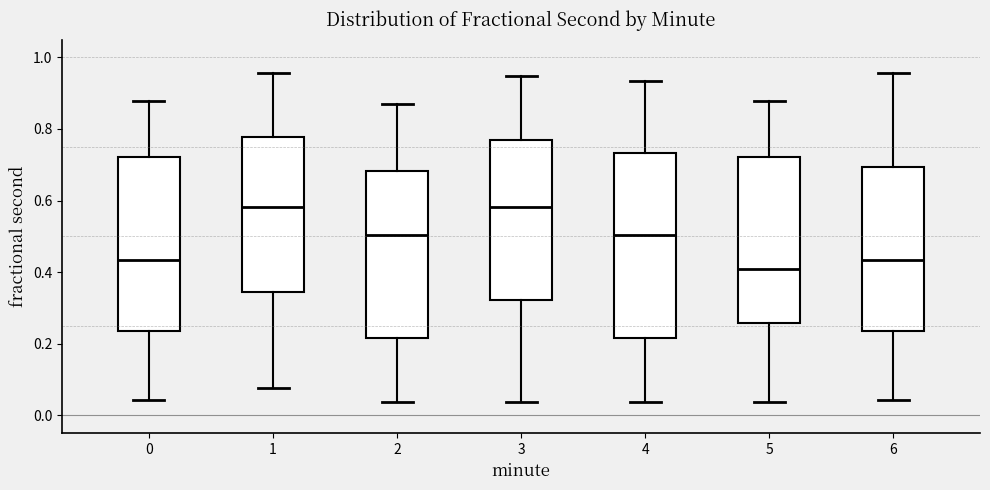

Where is the lower edge of the box at x = 3 on the y-axis? The values are not printed on the chart, so give them approximately, as read against the axis.

0.32